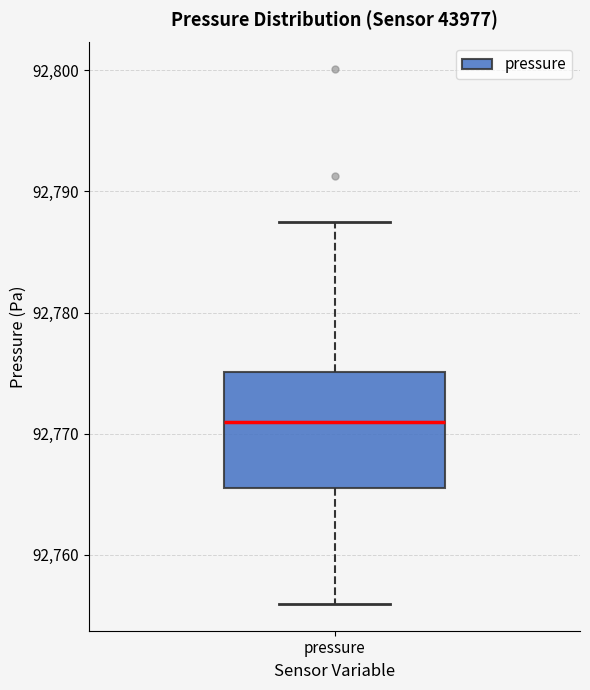

Where does the median line of the box for pressure sit on the y-axis? The values are not printed on the chart, so give them approximately, as read against the axis.

92771